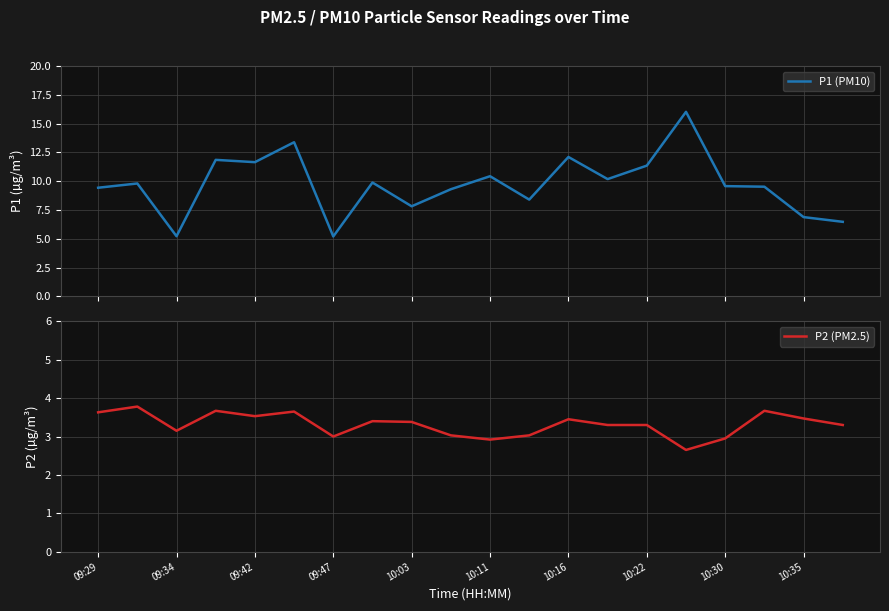

The value of P1 (PM10) at 19 is 6.5. True or false?

True